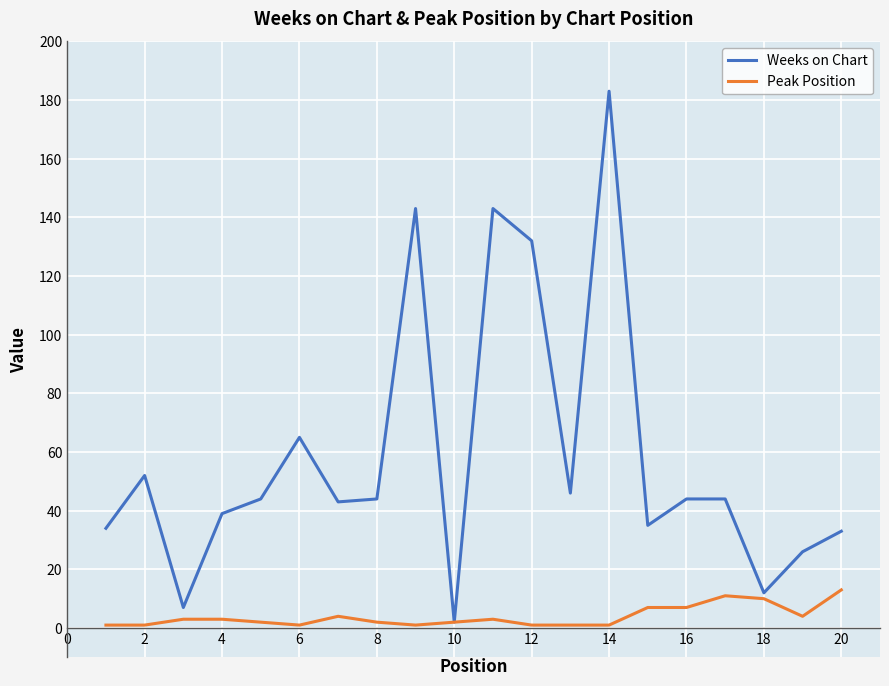

Which series has the widest spread of values?

Weeks on Chart